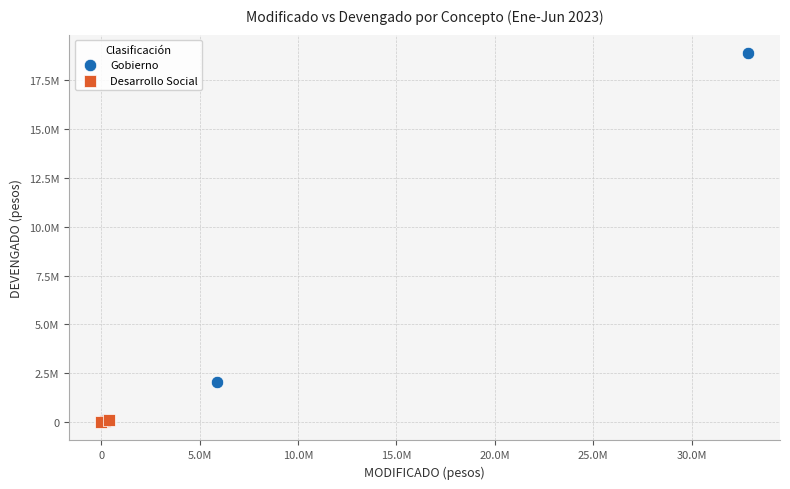

What are all the series names shown in the legend?

Gobierno, Desarrollo Social